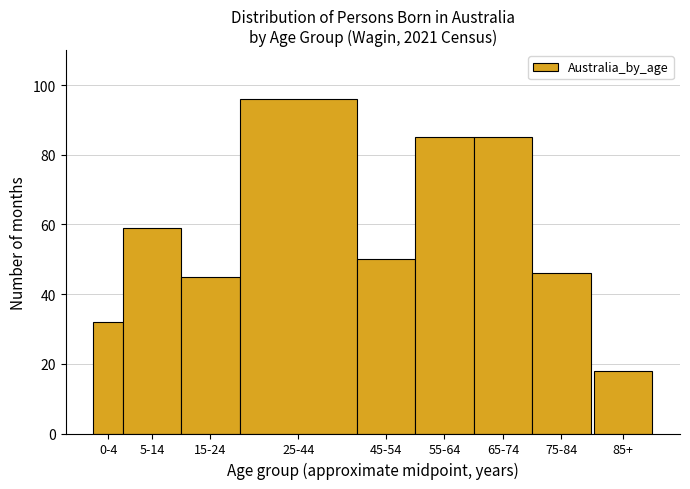

Reading left to right, what are all the values shown in this chart?

32	59	45	96	50	85	85	46	18